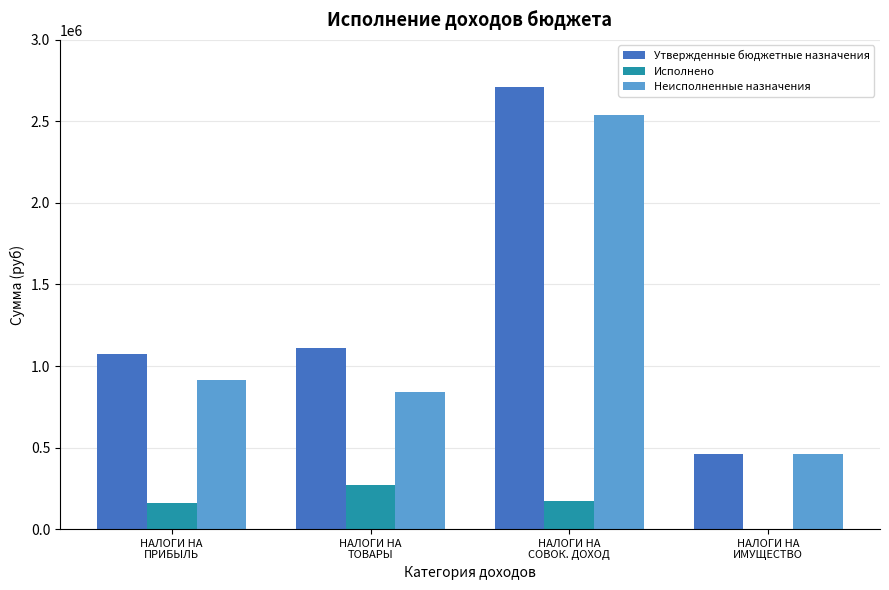

The value of Утвержденные бюджетные назначения at НАЛОГИ НА
СОВОК. ДОХОД is 4721765.7. True or false?

False